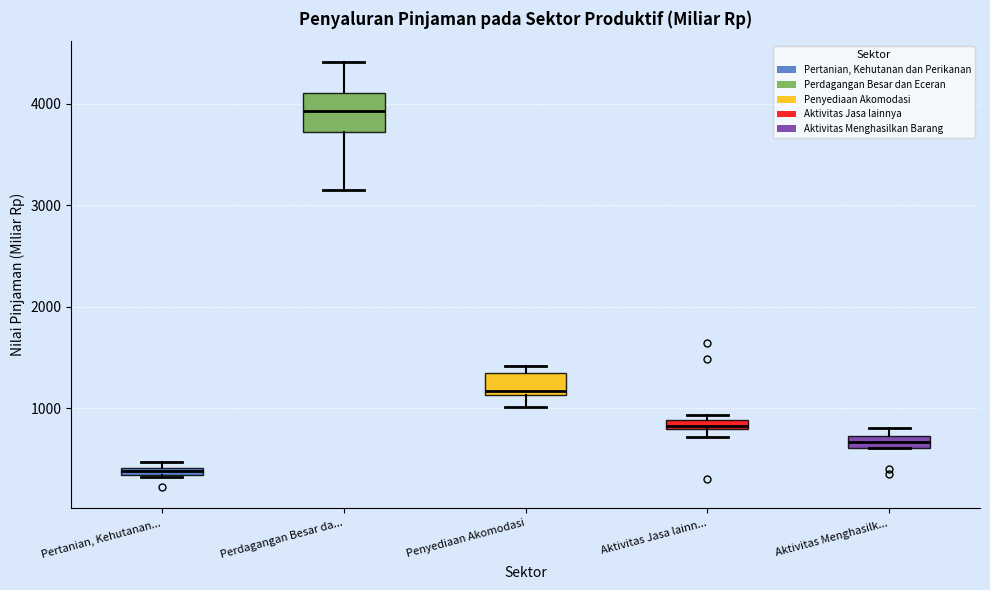

Which box's median line is the highest?

Perdagangan Besar da...